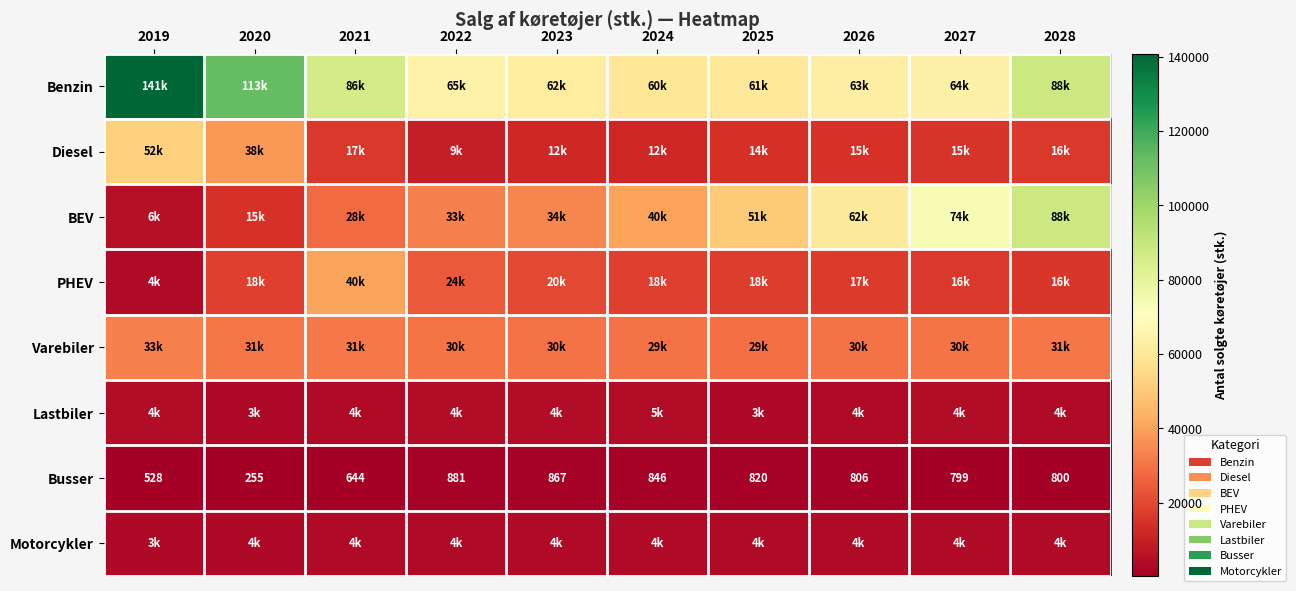

Is it true that Busser equals 420 at 2023?

False